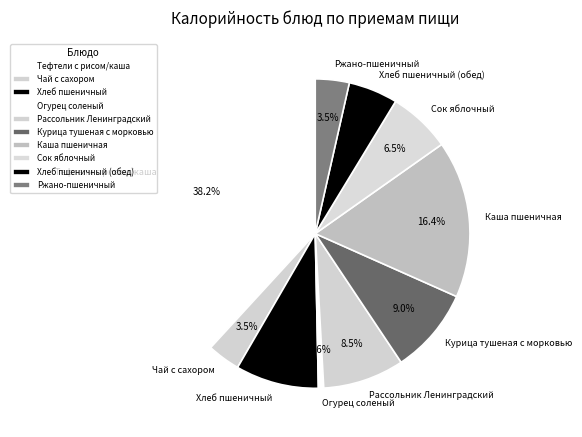

Which has a higher value, Хлеб пшеничный (обед) or Каша пшеничная?

Каша пшеничная